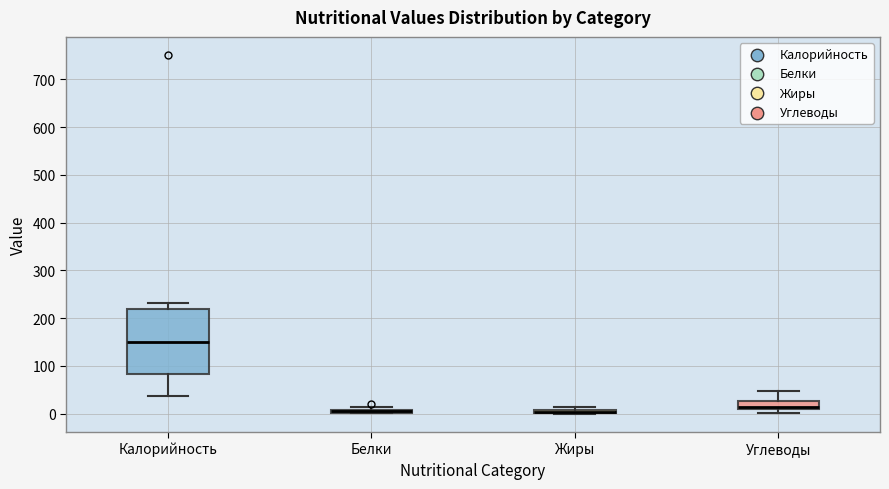

Comparing the boxes themselves (not the whiskers), which one is the tallest?

Калорийность